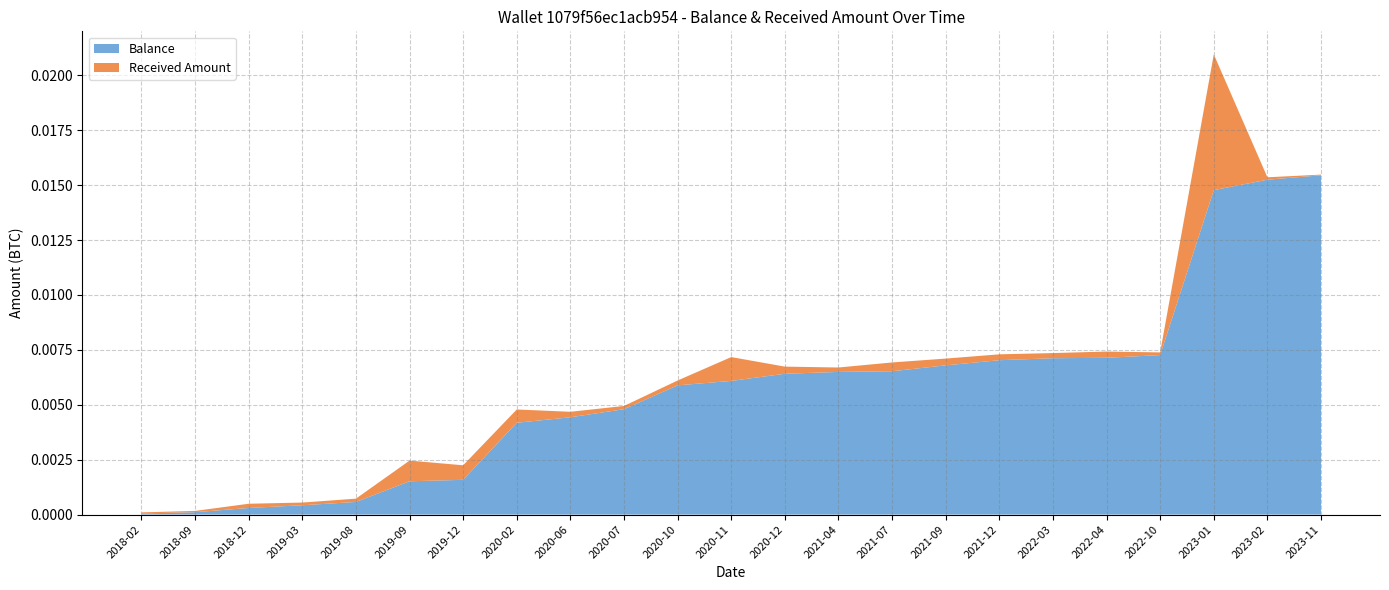

At which category is the sum across all series the highest?

2023-01